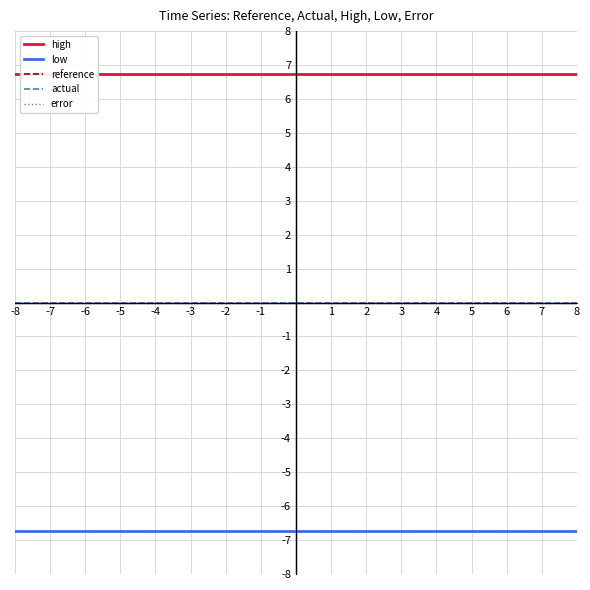

Where is low nearest to the value -6?

-8